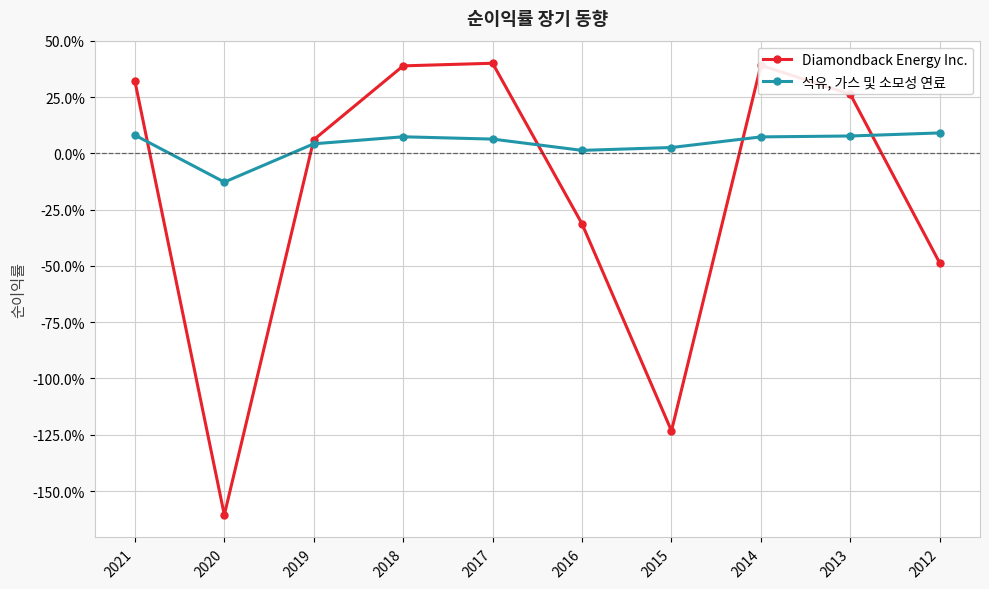

The 석유, 가스 및 소모성 연료 series shows -0.1 at 2020. True or false?

True